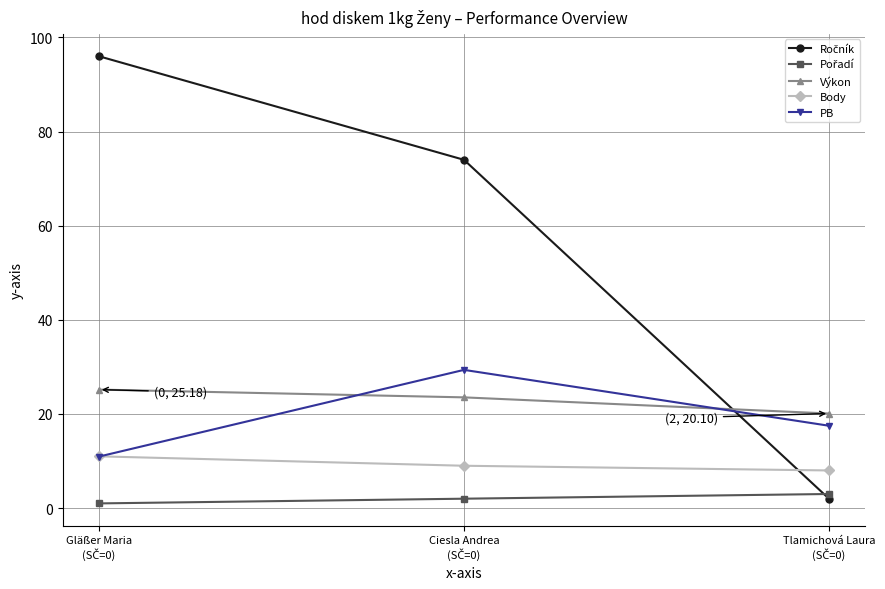

Count the number of data series in this chart.

5